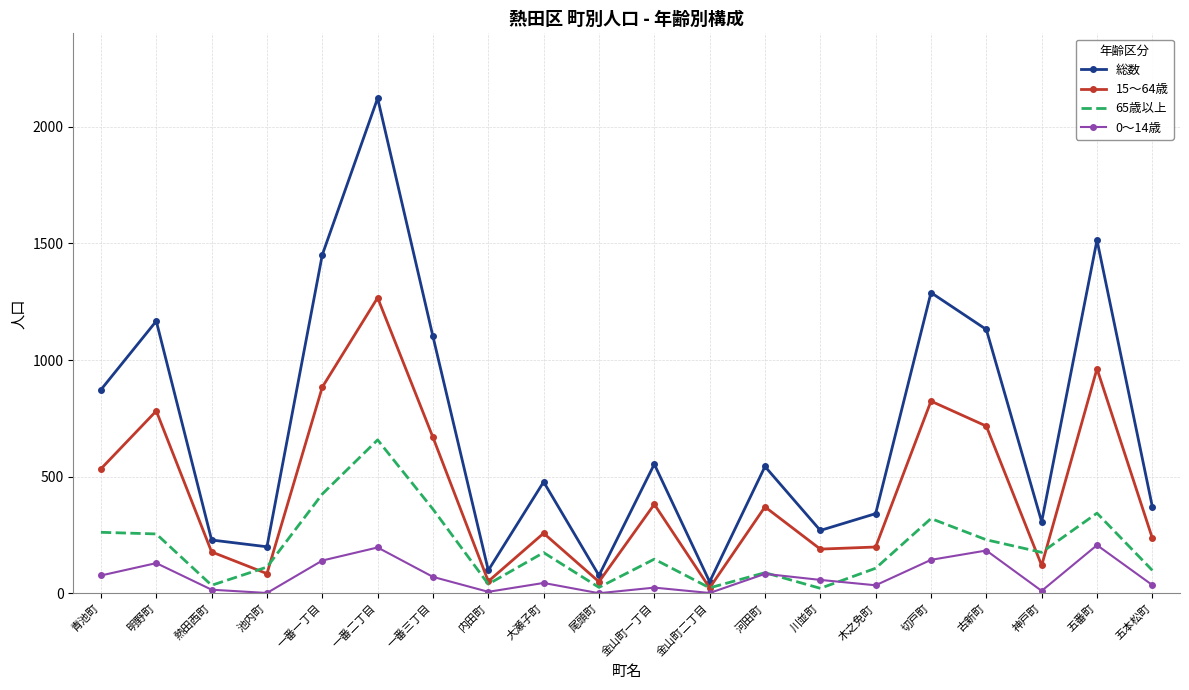

At how many categories does at least one series exceed 1893?

1